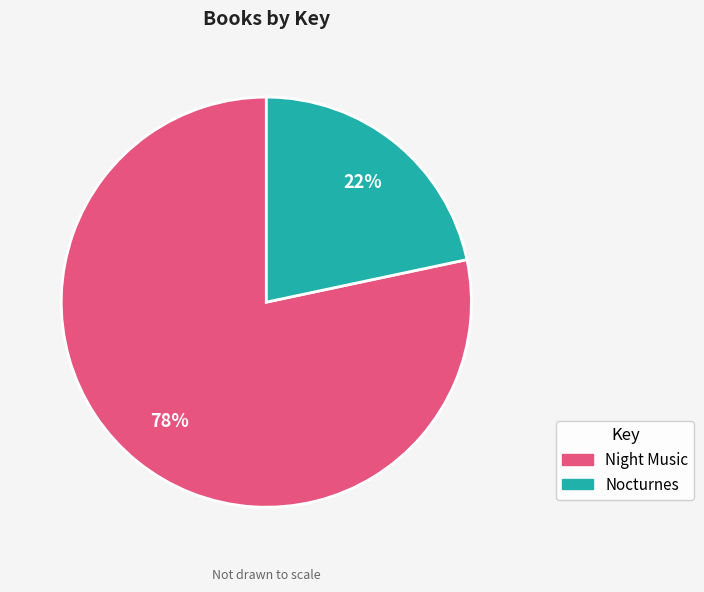

What is the smallest slice in the pie chart?

Nocturnes